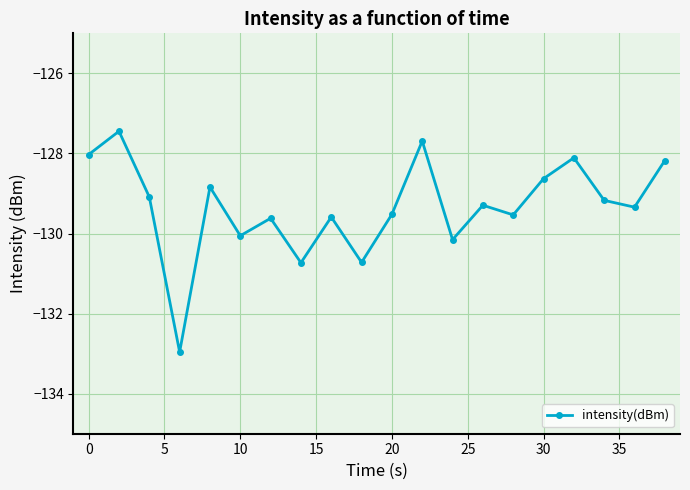

What is the value of the 8th point from the left?

-130.7